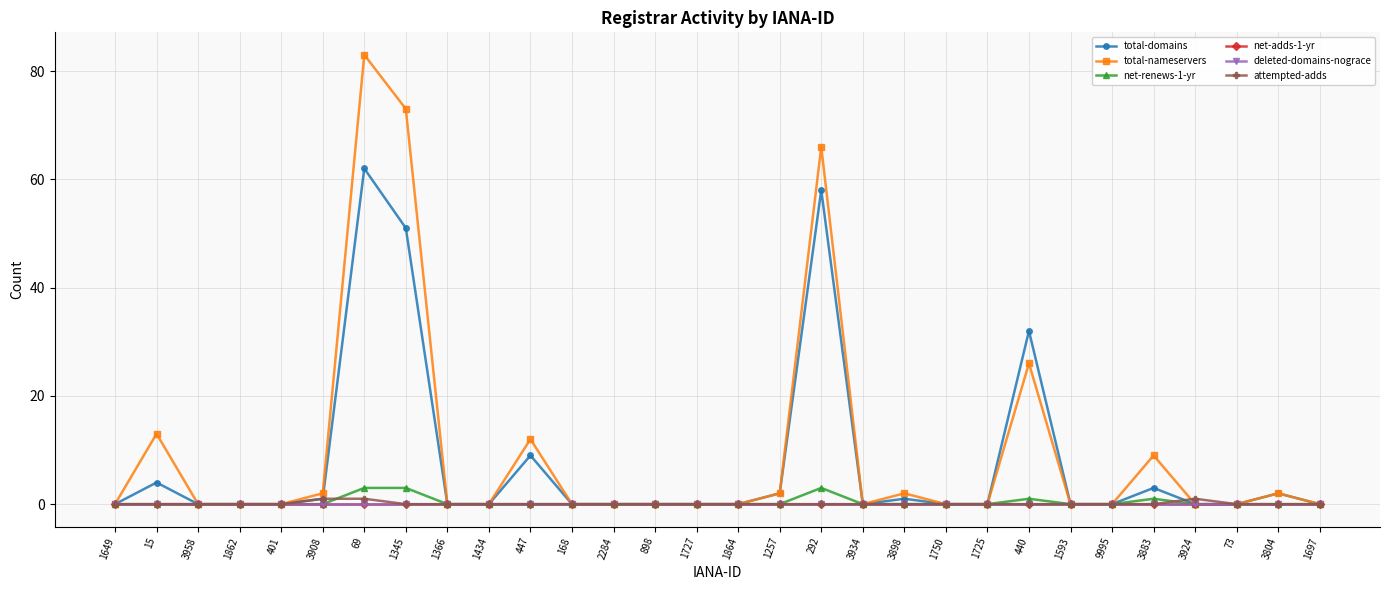

Which series has the largest range (max minus min)?

total-nameservers